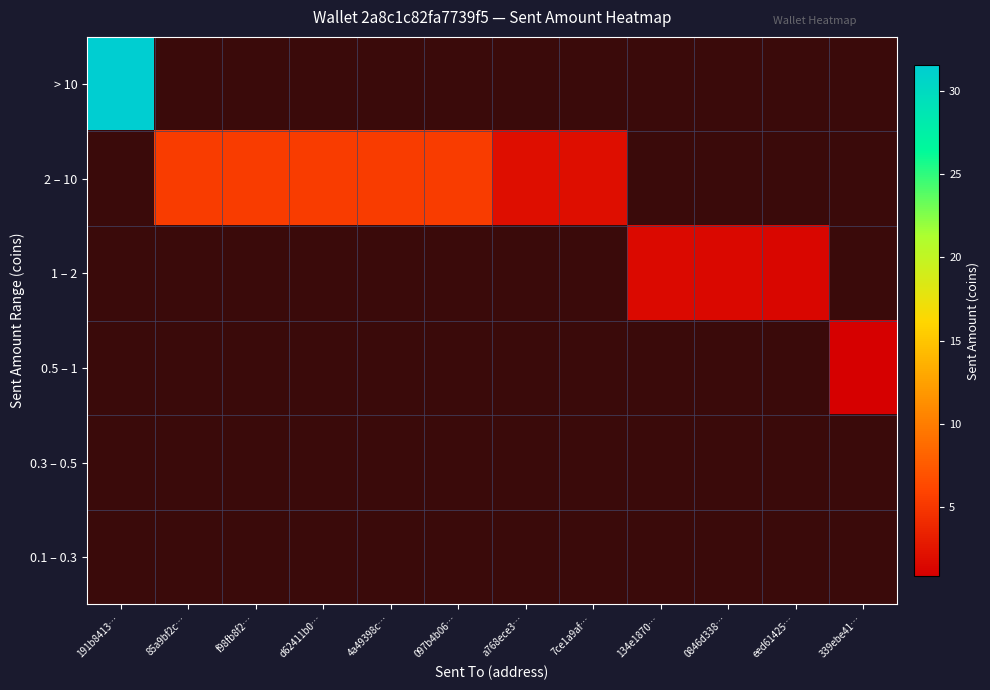

Count the number of categories in the chart.

12